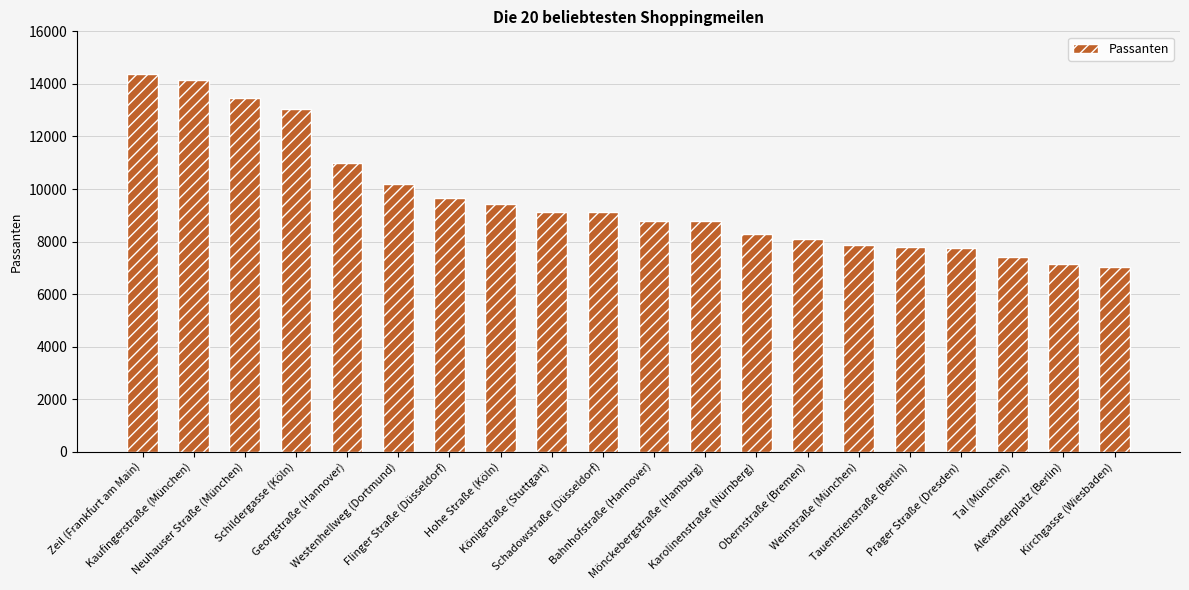

What is the value of the 17th bar from the left?

7760